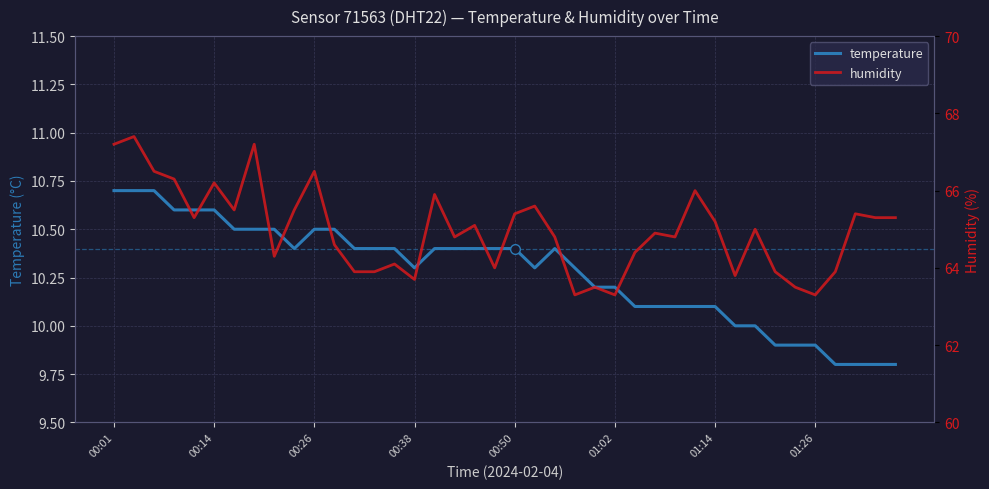

What is the minimum value for temperature?

9.8